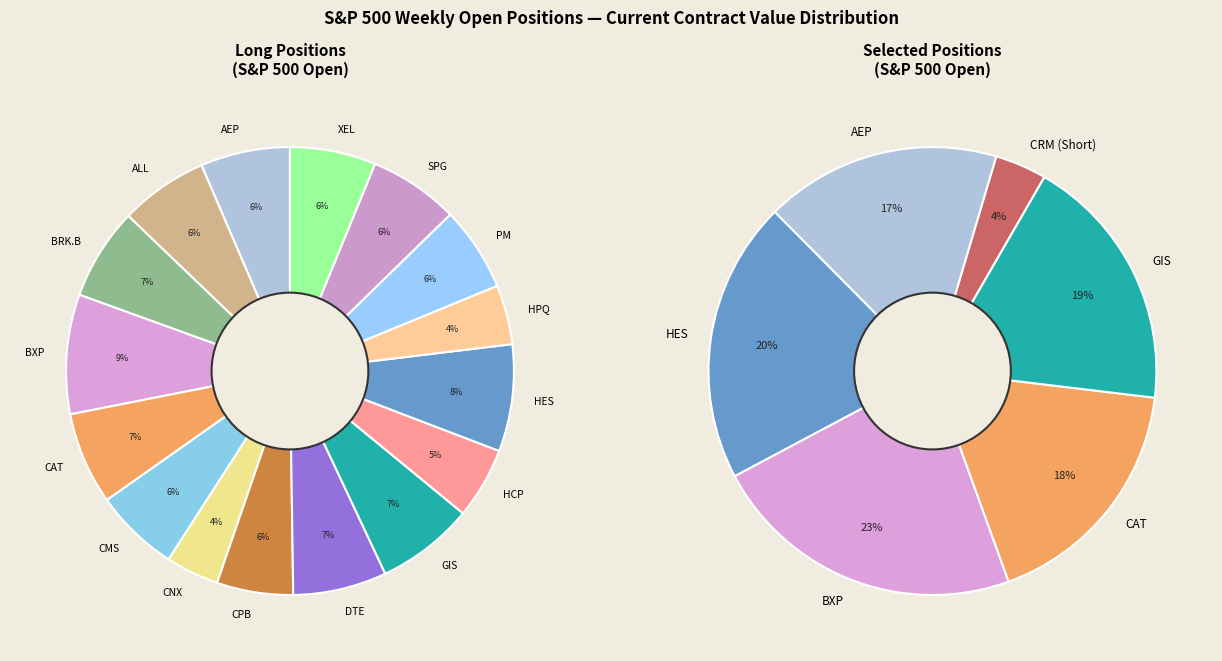

What percentage do BXP and CAT together represent?

15.3%